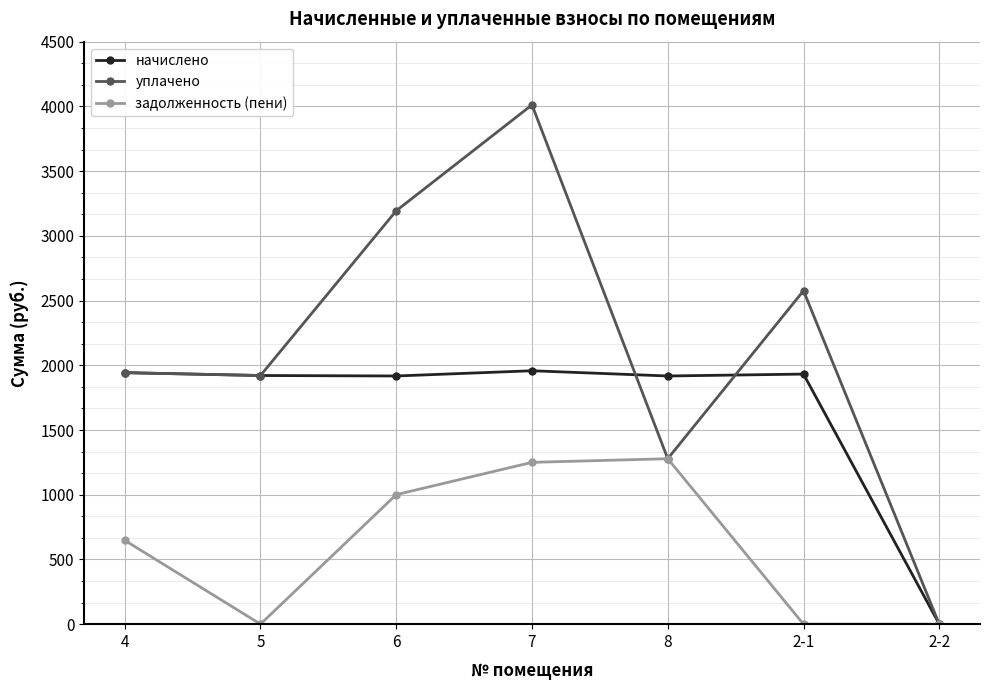

Is the value of задолженность (пени) at 7 greater than the value of начислено at 6?

No